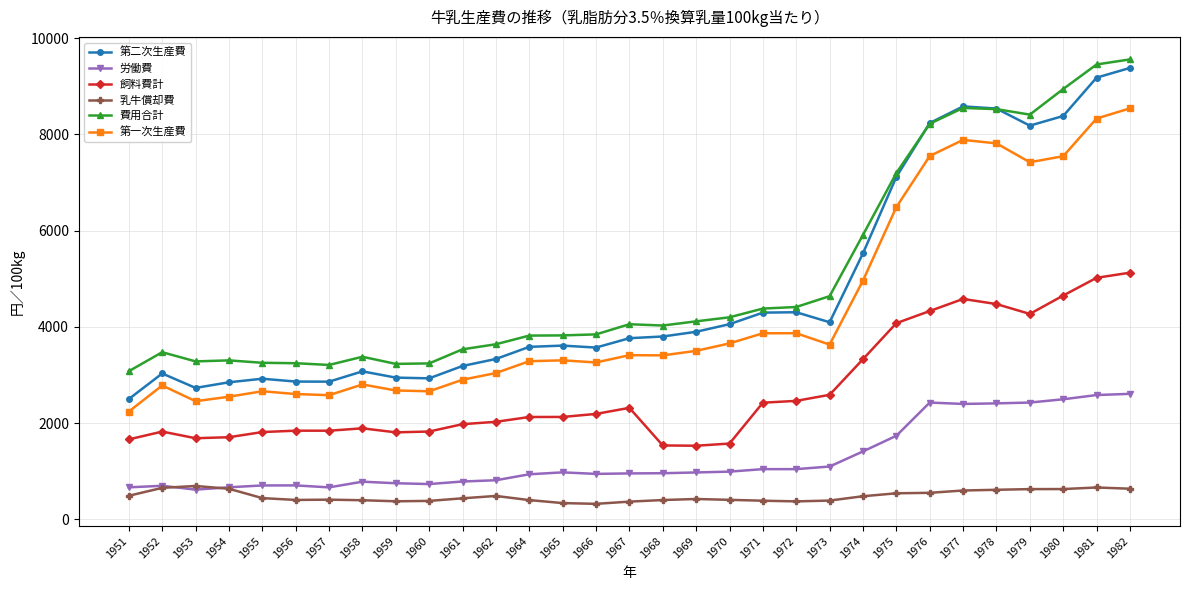

The 乳牛償却費 series shows 324 at 1966. True or false?

True